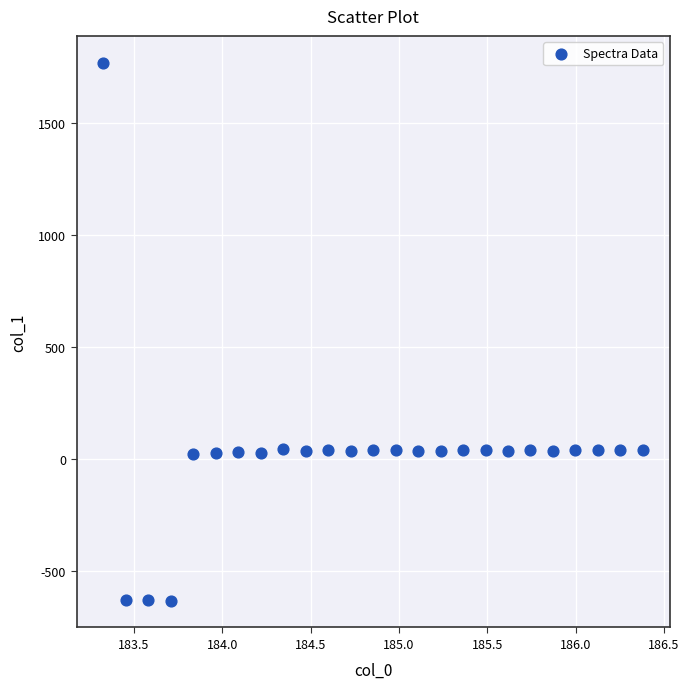

What is the range of Y values (max minus min)?

2398.9